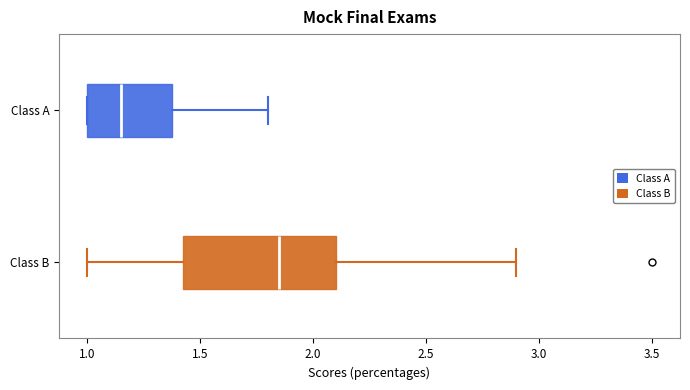

Reading bottom to top, read every box against the x-axis: the position of its median line, the range the box covers, and the ends of its whiskers. The values are not printed on the chart, so give them approximately, as read against the axis.

Class B: median 1.85, box 1.45 to 2.10, whiskers 1.00 to 2.90
Class A: median 1.15, box 1.00 to 1.40, whiskers 1.00 to 1.80